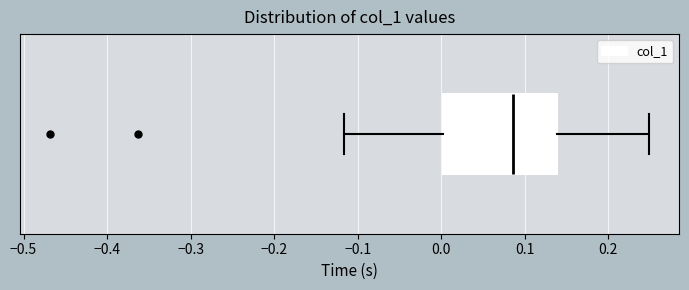

Read this box plot against the x-axis: the position of the median line, the range covered by the box, and the ends of both whiskers. The values are not printed on the chart, so give them approximately, as read against the axis.

median 0.09, box 0.00 to 0.14, whiskers -0.12 to 0.25